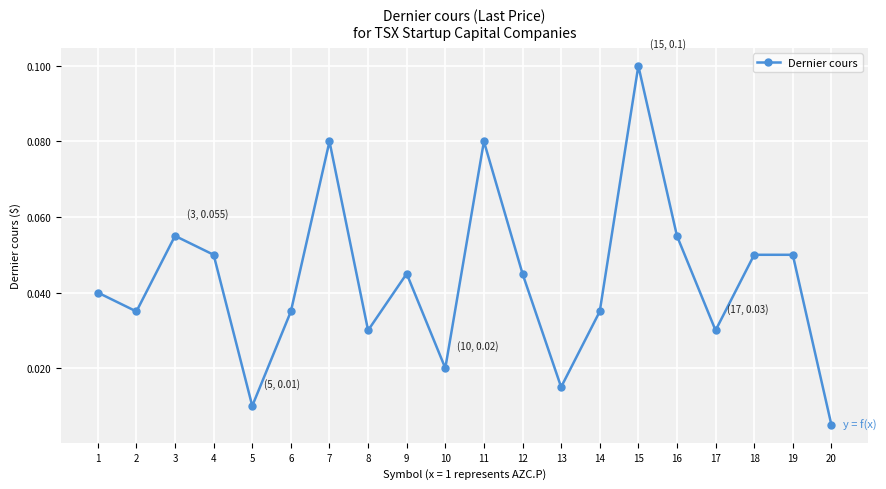

Which category has the lowest value across all series?

20